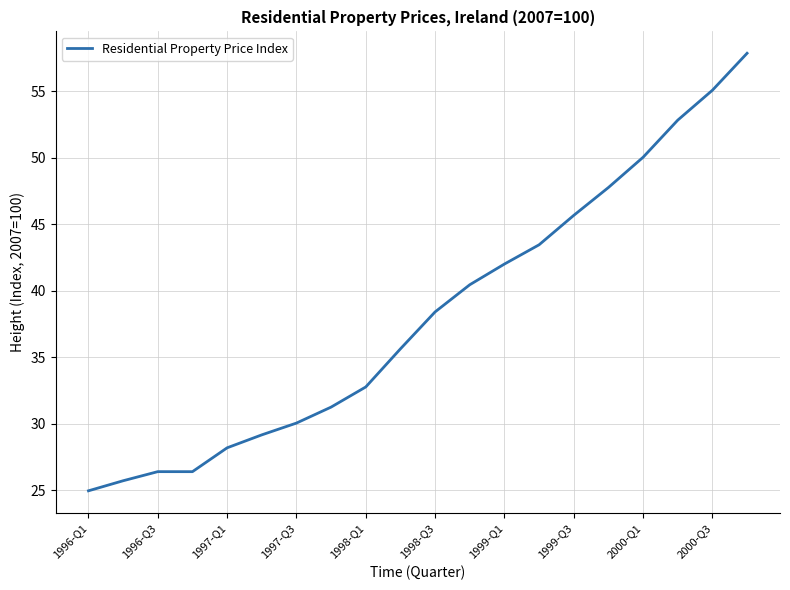

What is the difference between the maximum and minimum values?

32.9